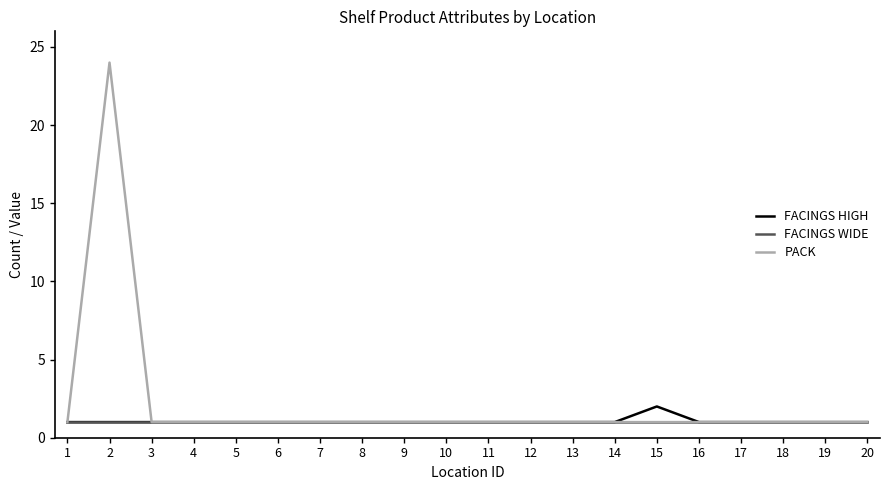

What is the sum of the PACK values at 9 and 2?

25